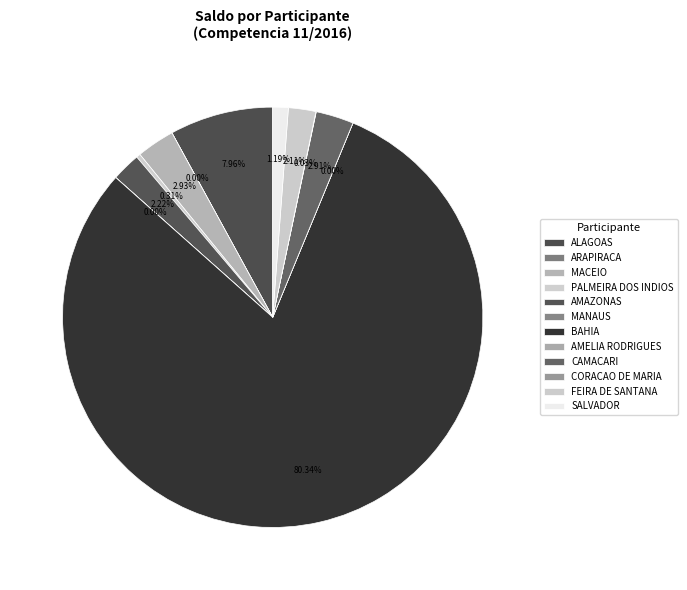

Does BAHIA account for over 50% of the chart?

Yes